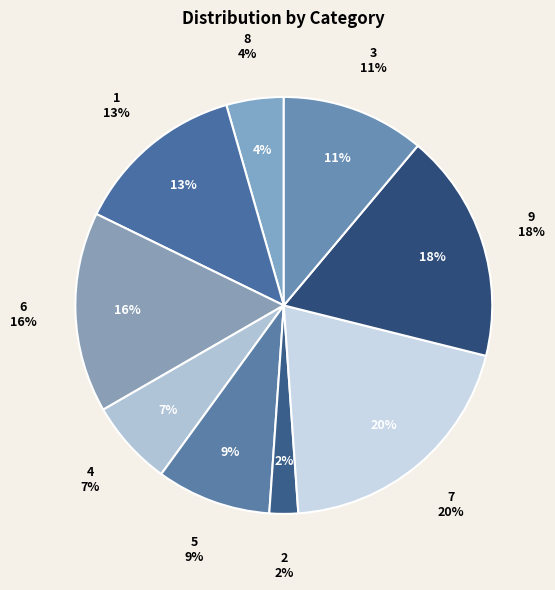

How many segments does this pie chart have?

9